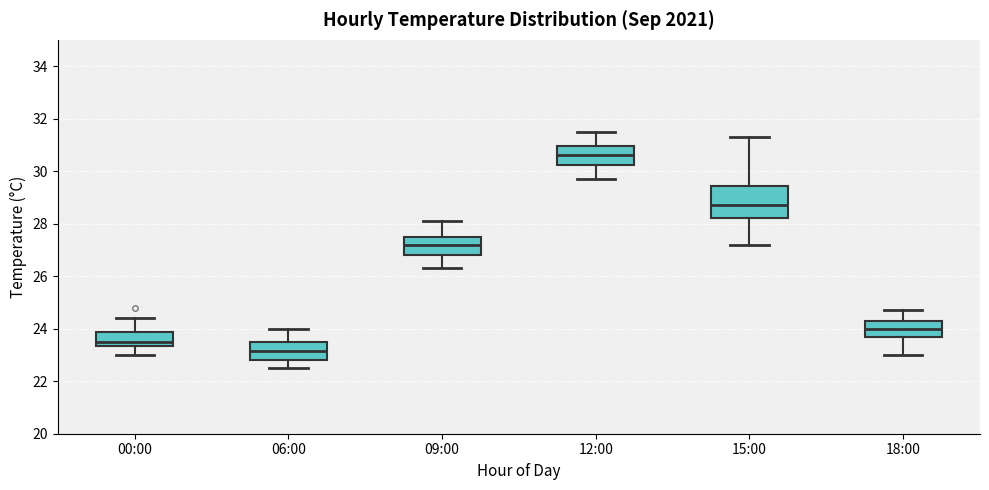

Where does the upper whisker of the box for 12:00 end on the y-axis? The values are not printed on the chart, so give them approximately, as read against the axis.

31.6